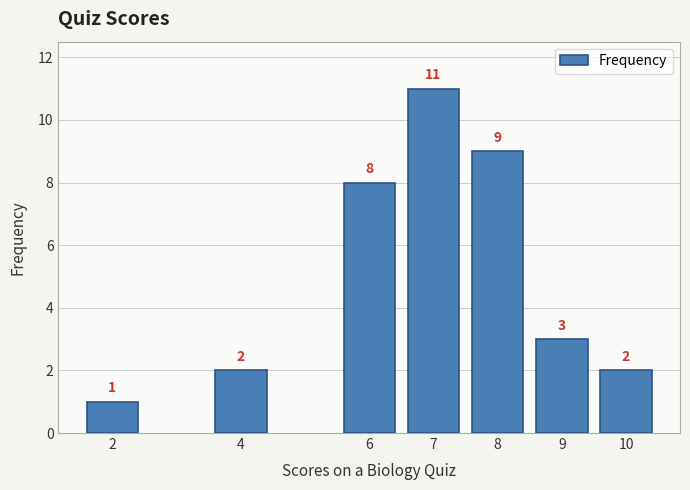

Reading left to right, list all the values displayed in this chart.

2=1	4=2	6=8	7=11	8=9	9=3	10=2